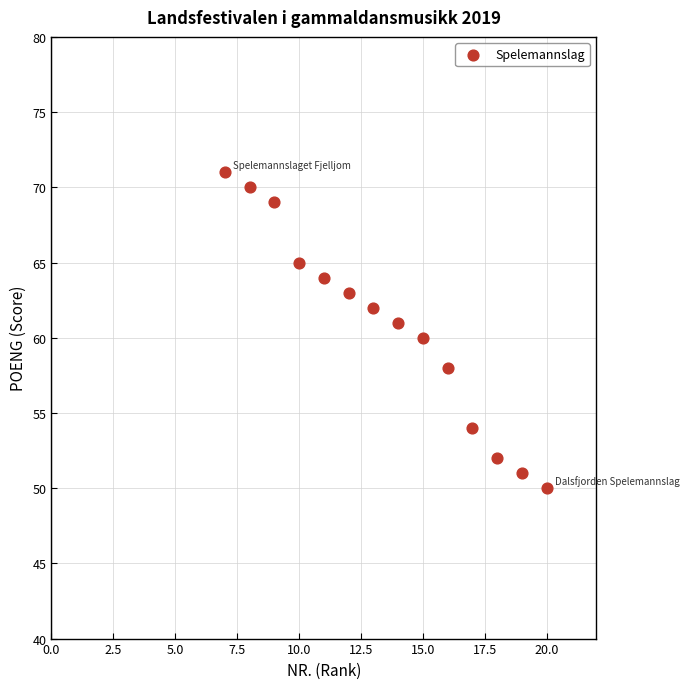

What is the range of X values (max minus min)?

13